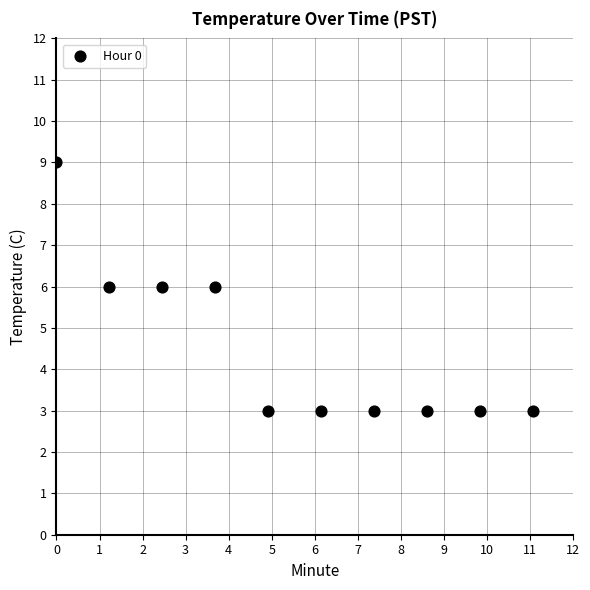

What is the range of Y values (max minus min)?

6.0